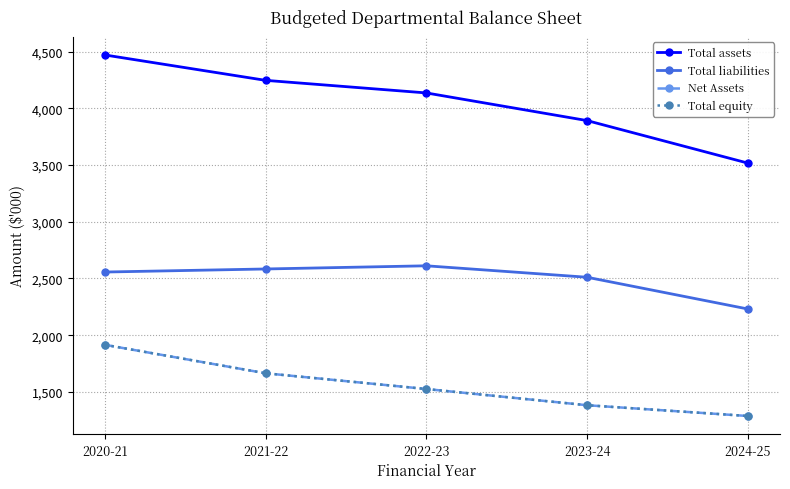

Does the chart have visible grid lines?

Yes